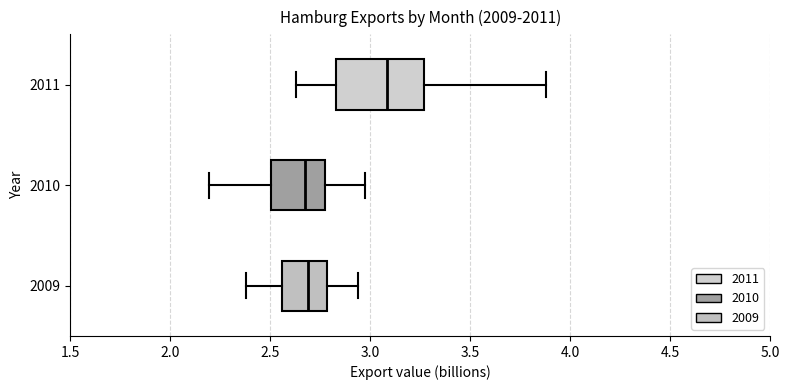

Which box has the furthest to the right median line?

2011